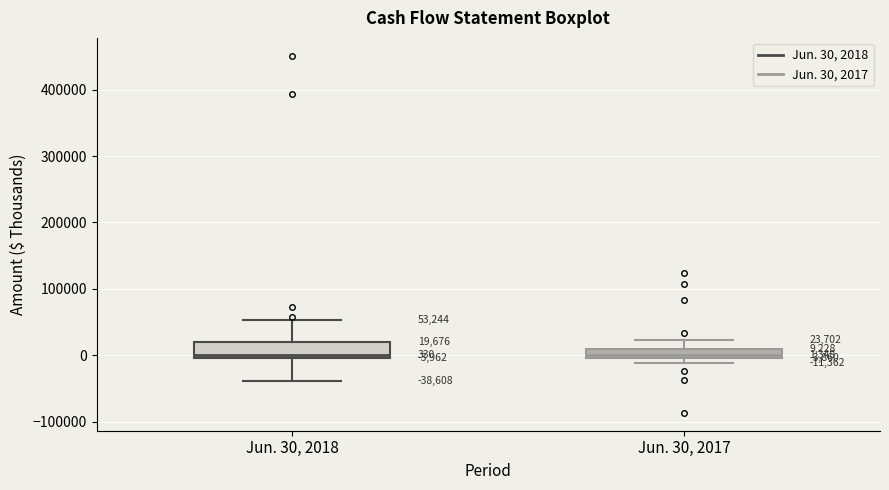

Comparing the boxes themselves (not the whiskers), which one is the tallest?

Jun. 30, 2018